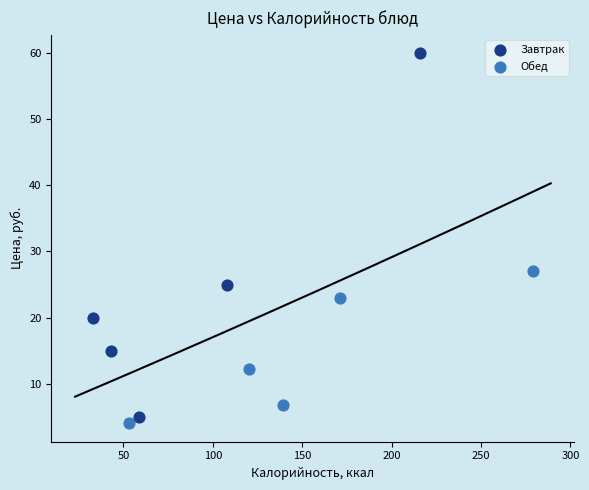

What are all the series names shown in the legend?

Завтрак, Обед